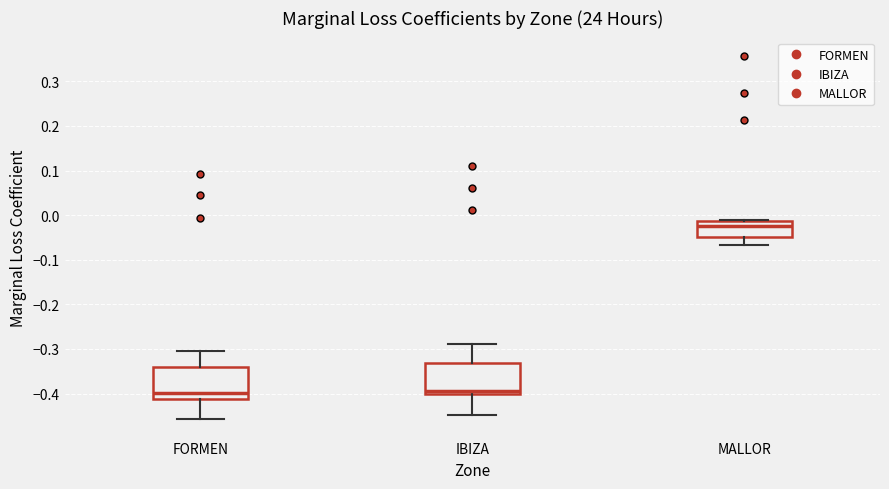

Where is the upper edge of the box for MALLOR on the y-axis? The values are not printed on the chart, so give them approximately, as read against the axis.

-0.01